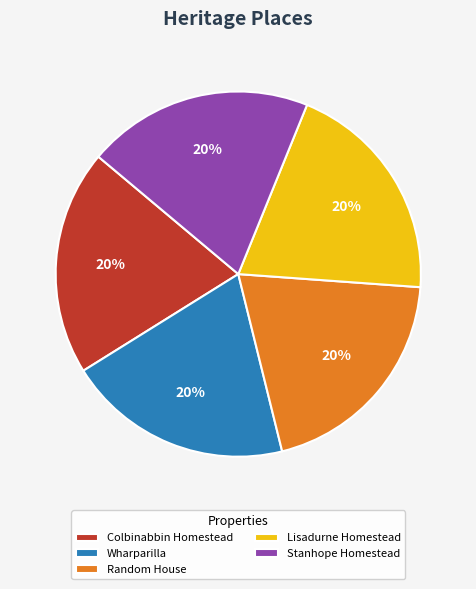

True or false: Wharparilla accounts for 31% of the total.

False